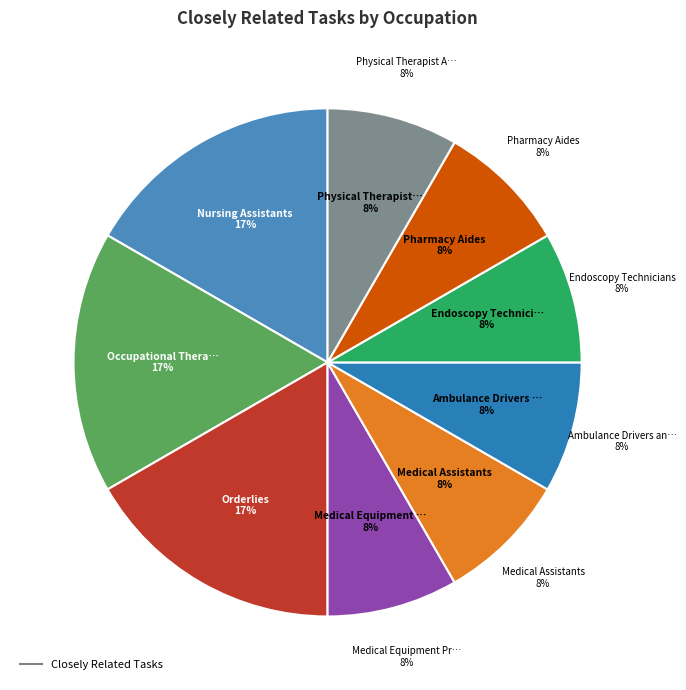

Is Physical Therapist Assistants the majority of the pie?

No